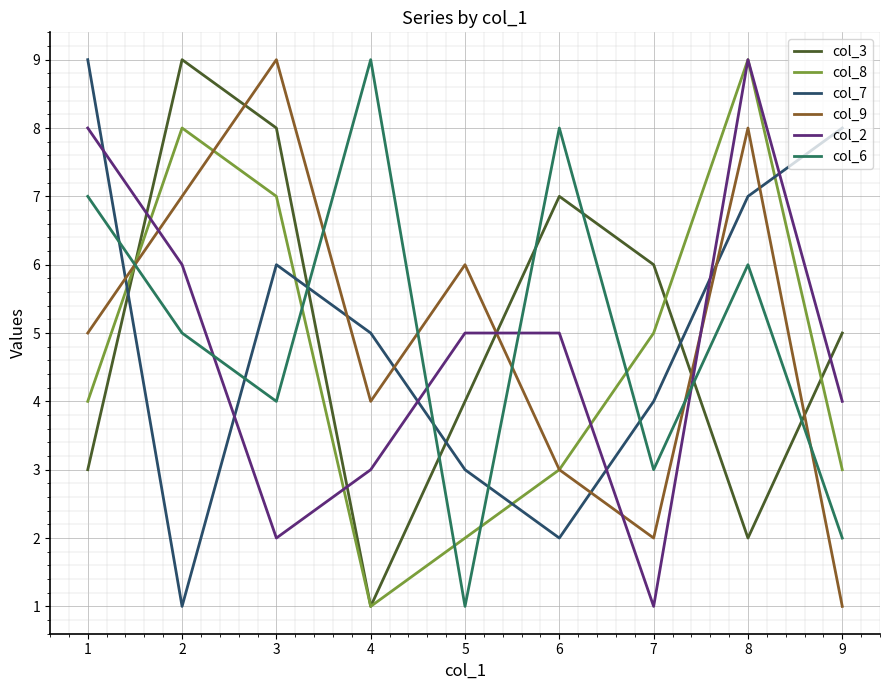

What is the difference between the highest and lowest values at 4?

8